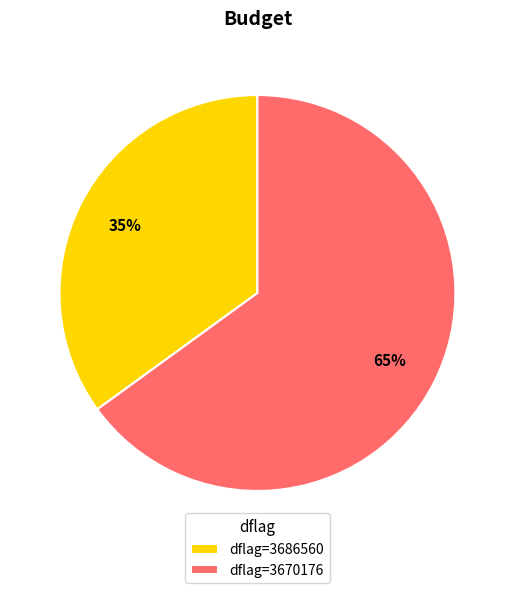

To the nearest percent, what is the average slice percentage?

50%